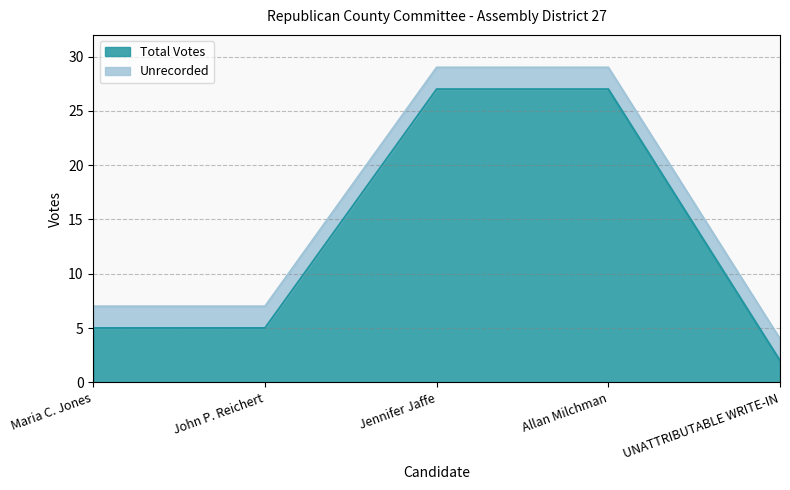

What is the label of the 1st point from the left?

Maria C. Jones